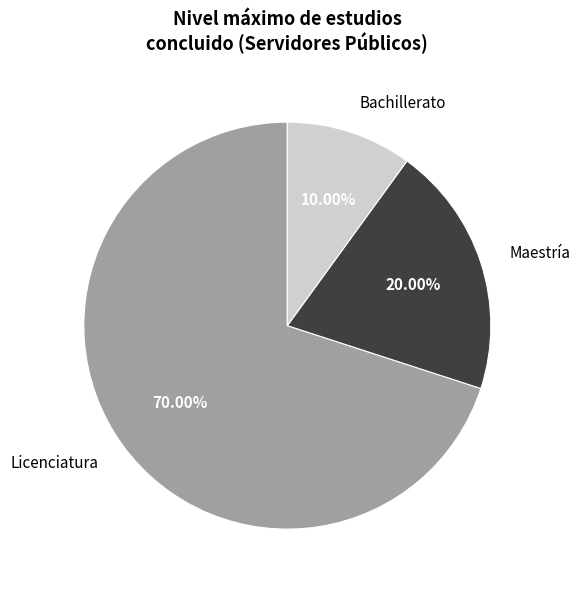

What is the ratio of the value at Bachillerato to the value at Maestría?

0.5